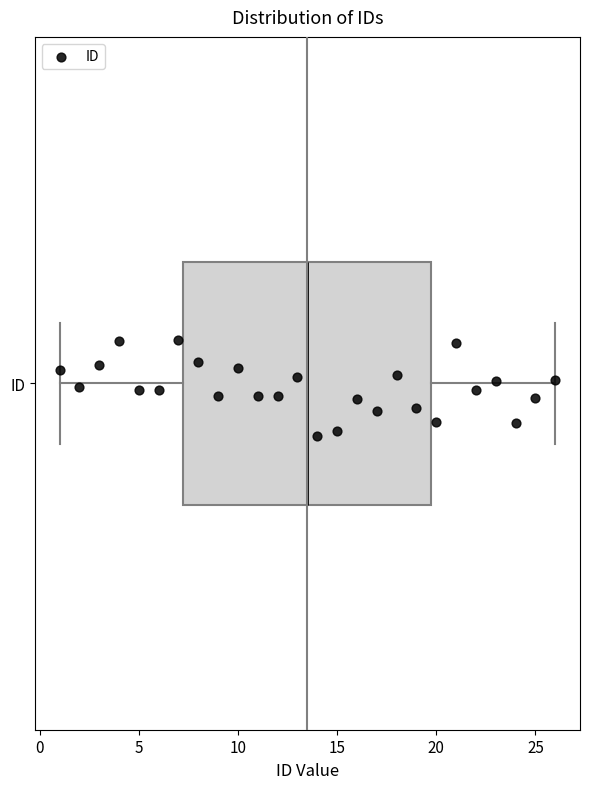

Where does the right whisker of the box for ID end on the x-axis? The values are not printed on the chart, so give them approximately, as read against the axis.

26.0